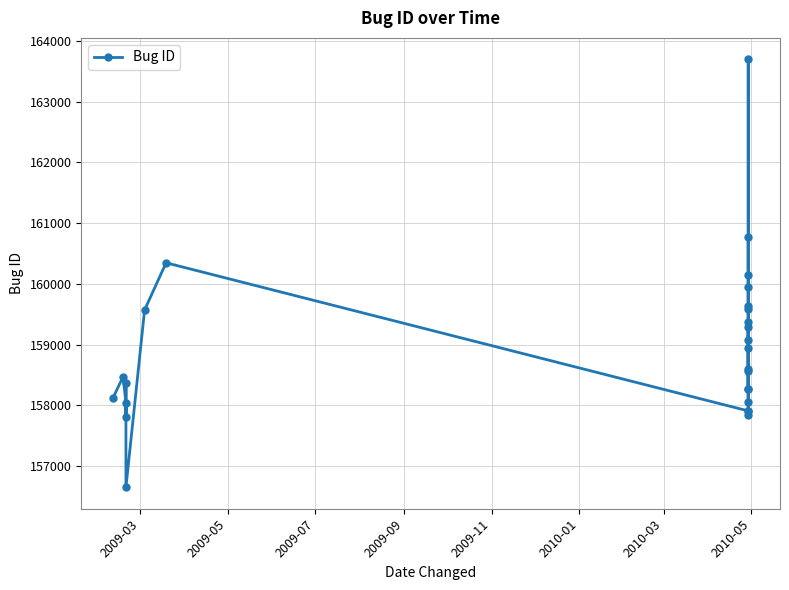

Reading left to right, what are all the values shown in this chart?

158123	158471	158040	157815	158362	156650	159569	160346	157908	159287	159375	158267	159943	163696	157848	157912	158058	158273	158562	158593	158946	159076	159581	159629	160139	160774